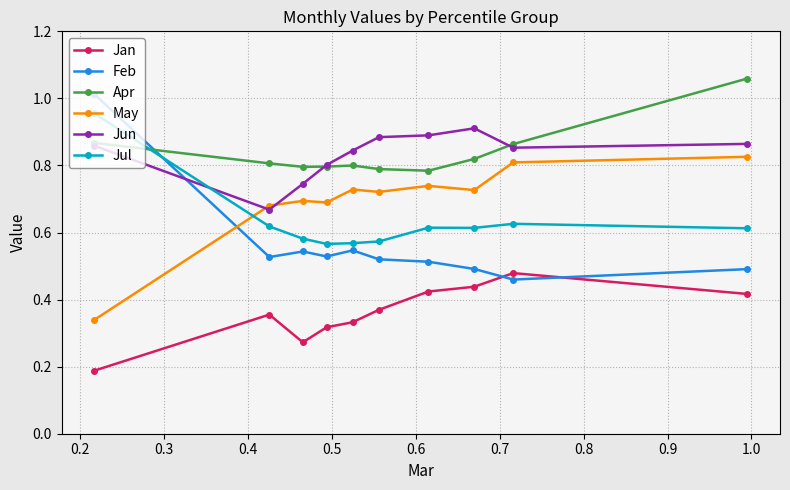

At how many categories does at least one series exceed 0?

10